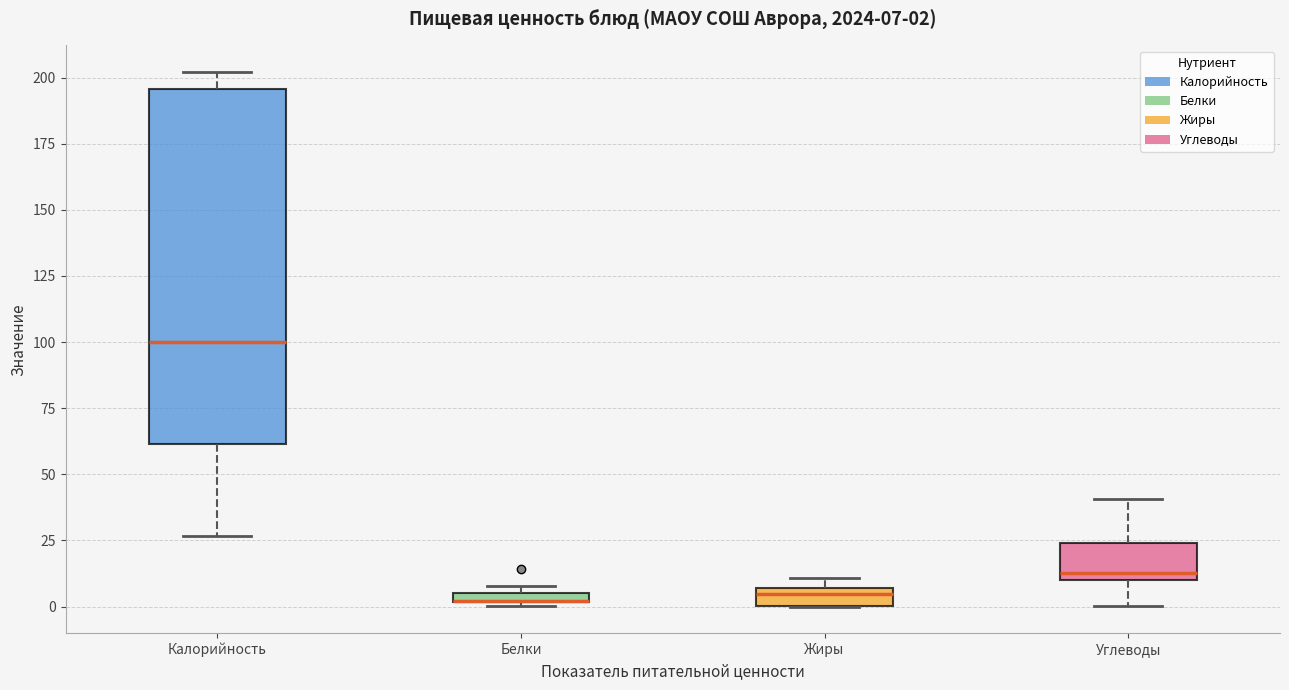

Which box is the tallest, from its lower edge to its upper edge?

Калорийность